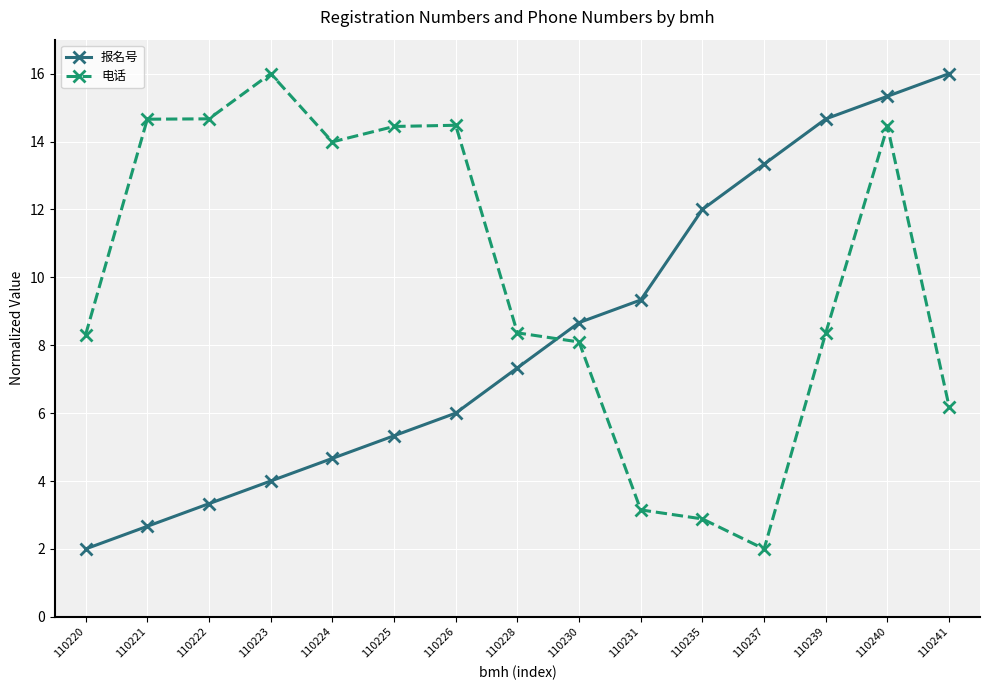

At which label does 报名号 first exceed 7?

110228